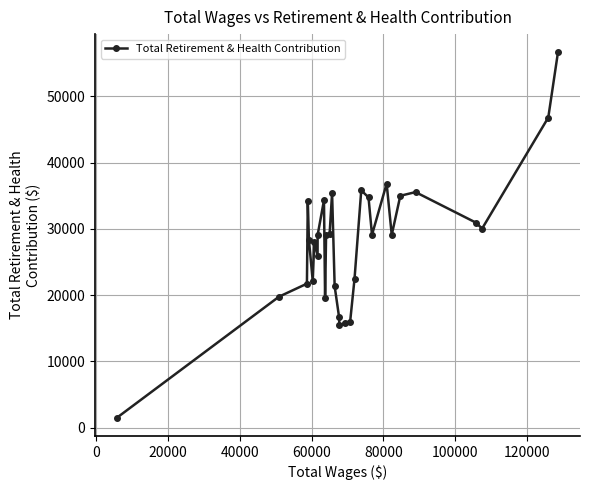

What is the minimum value shown in the chart?

1495